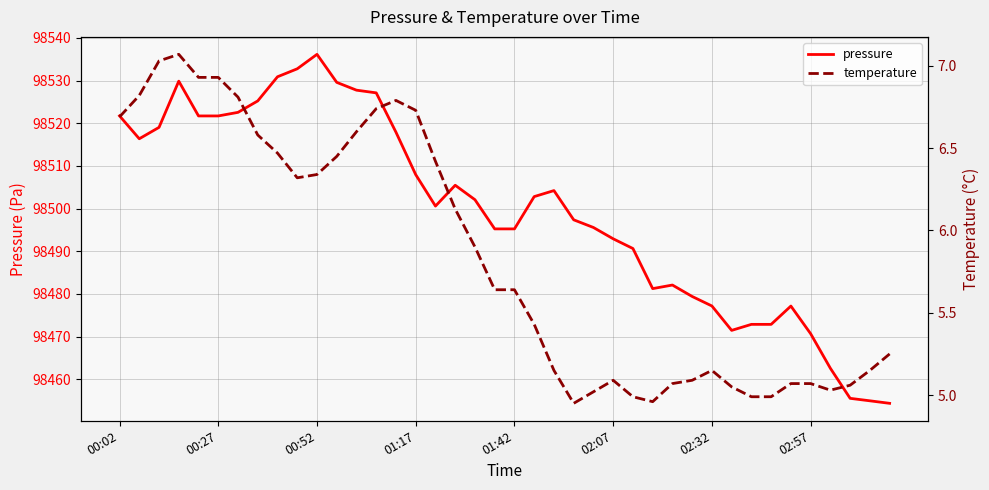

How many lines are shown in the chart?

2